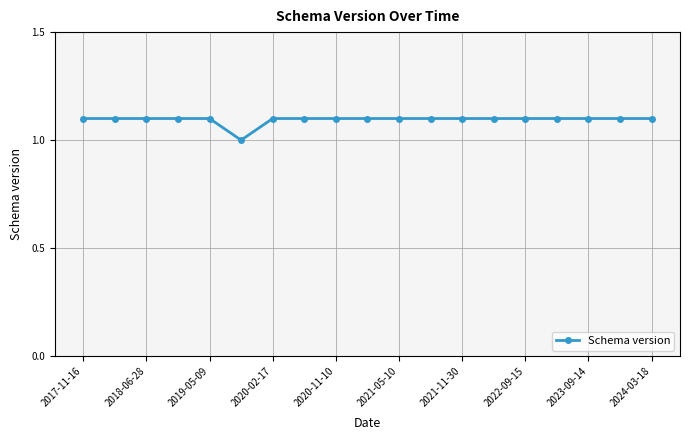

Count the number of categories in the chart.

19